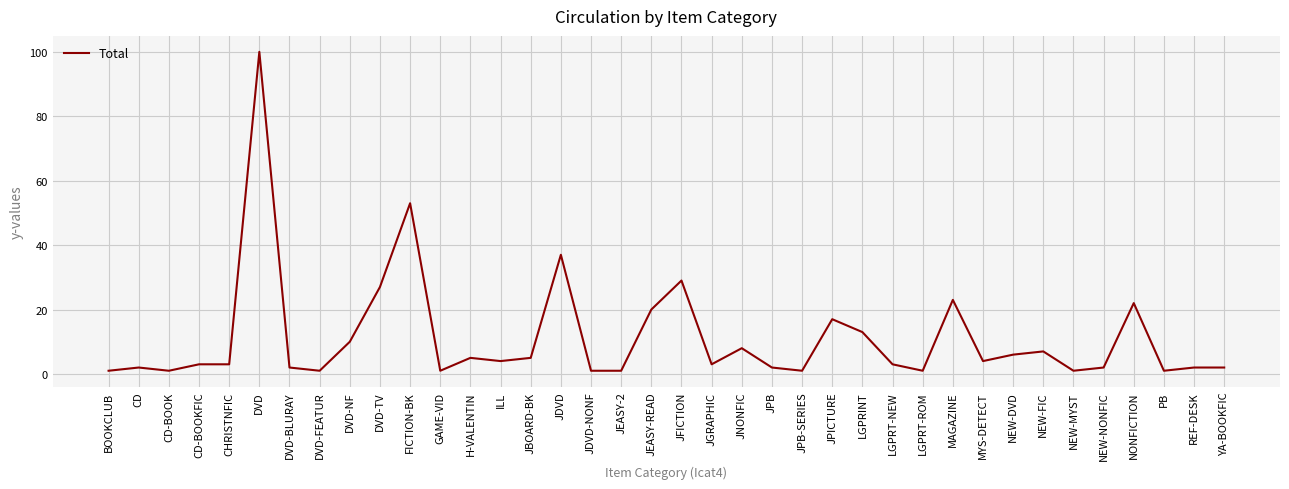

What is the greatest value displayed?

100